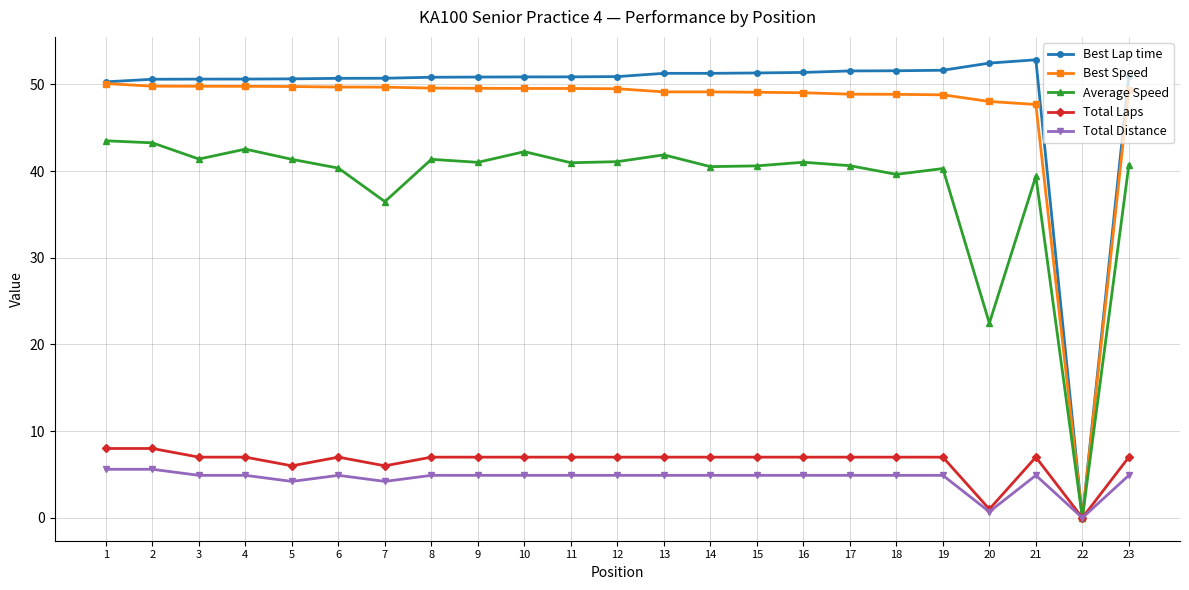

What is the average value of the Best Lap time series?

48.9